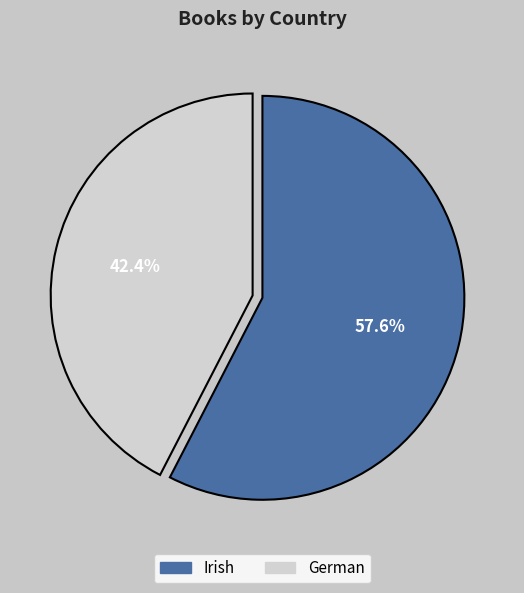

Which has a higher value, German or Irish?

Irish